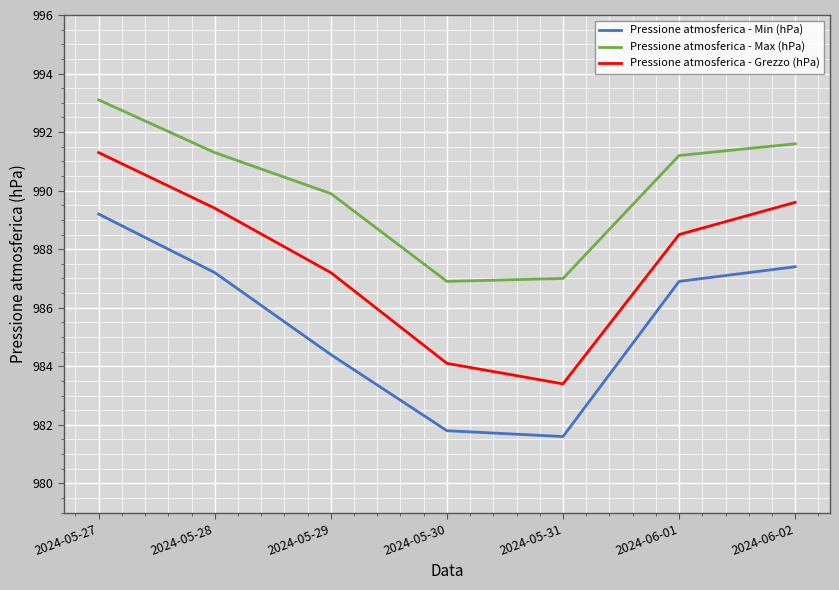

At how many categories does at least one series exceed 988?

5